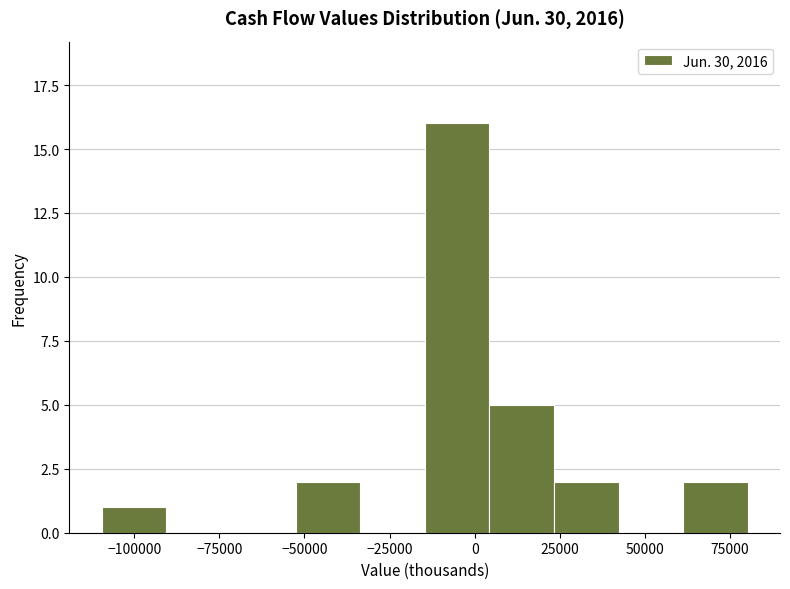

Around what value on the x-axis is the tallest bar? Give the approximate position of its centre, as read against the axis.

-5000